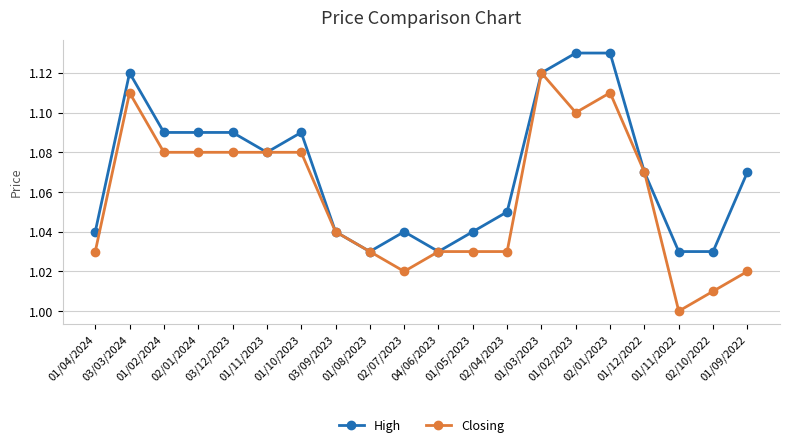

The Closing series shows 1.1 at 02/01/2023. True or false?

True